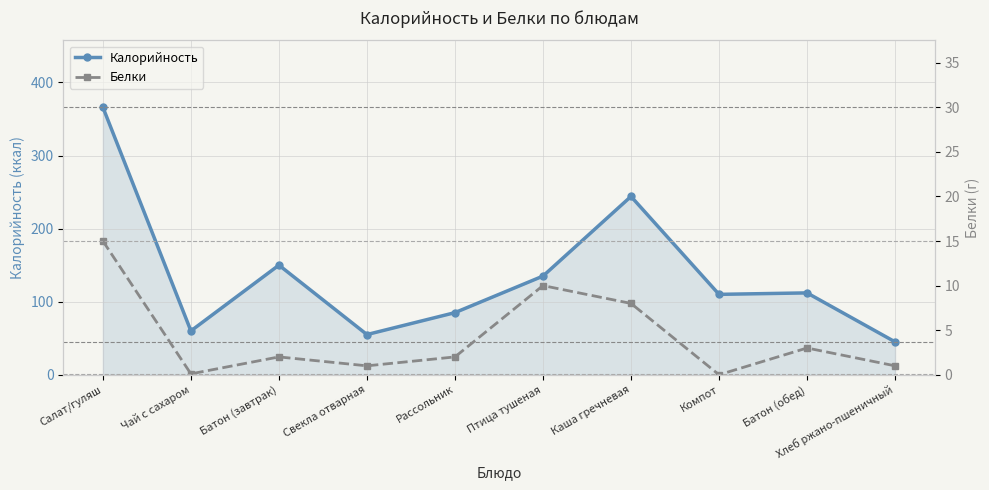

What is the difference between the maximum and minimum values in the Калорийность series?

321